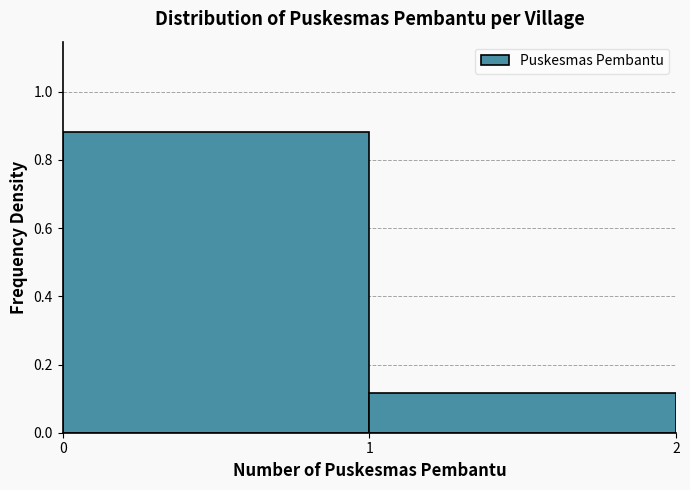

Reading left to right, list every bar in this chart as the range it spans on the x-axis followed by its height. The values are not printed on the chart, so give them approximately, as read against the axis.

0 to 1: 0.88
1 to 2: 0.12